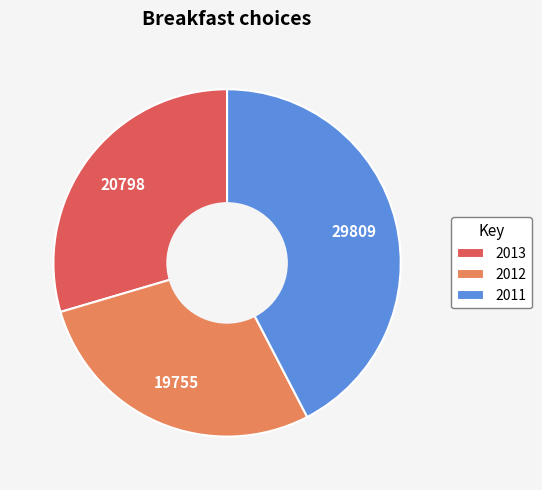

Is 2011 the majority of the pie?

No